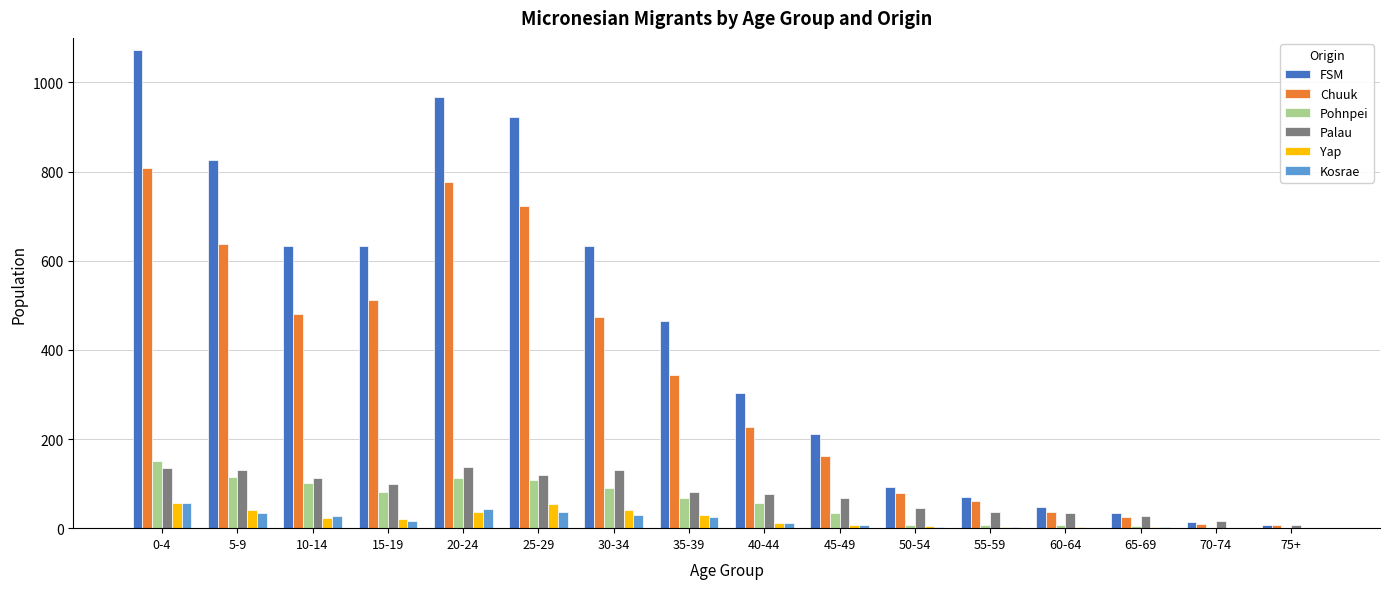

Which series changed the most between 35-39 and 45-49?

FSM